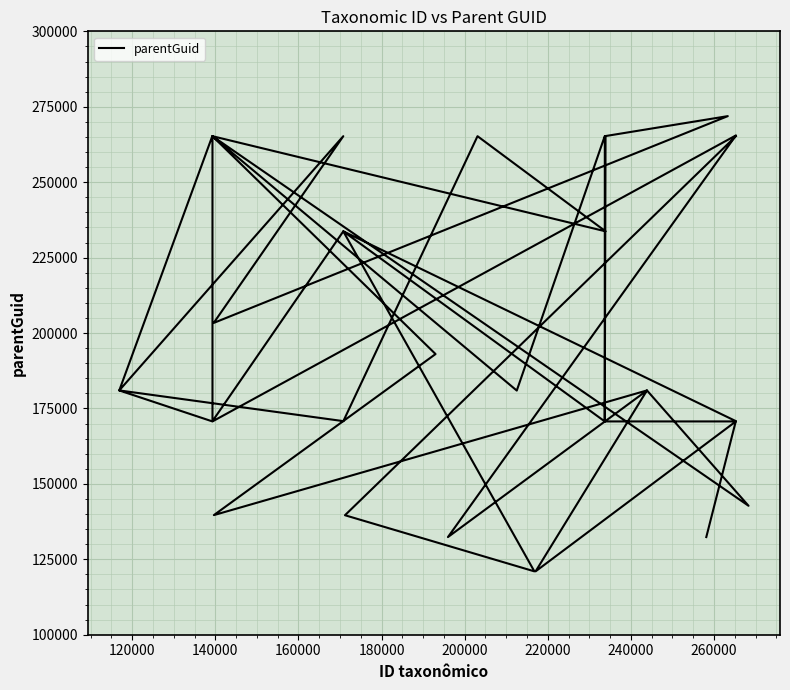

Is it true that the value at 160000 is 50076?

False